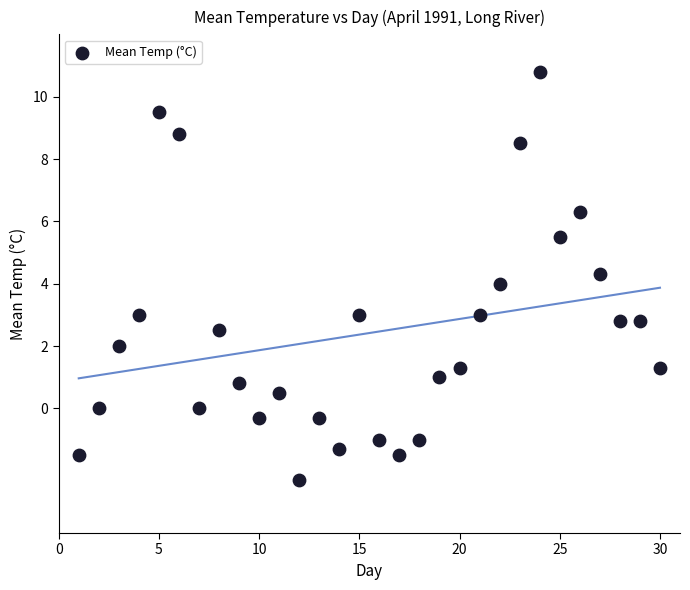

What is the range of X values (max minus min)?

29.0